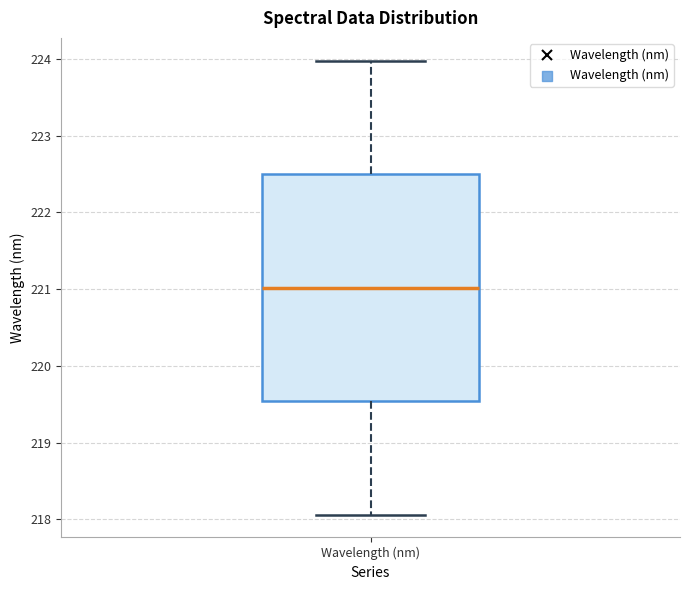

Where is the upper edge of the box for Wavelength (nm) on the y-axis? The values are not printed on the chart, so give them approximately, as read against the axis.

222.5